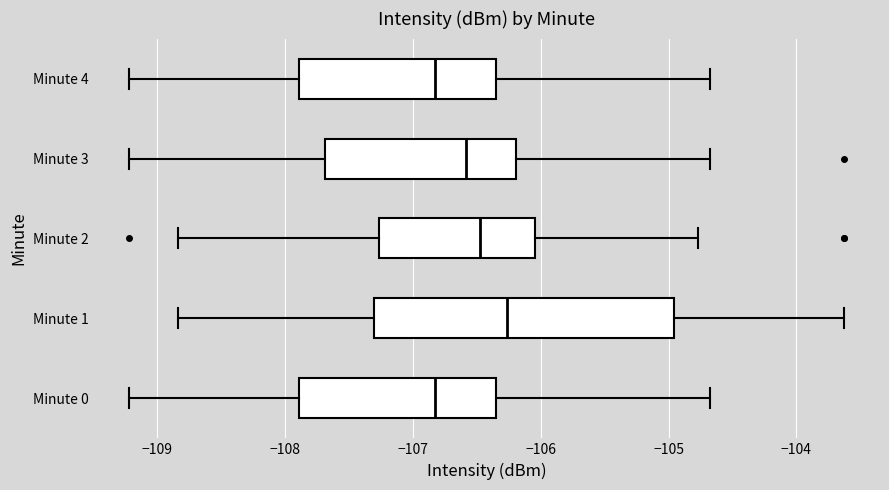

Which box's median line is the furthest to the right?

Minute 1